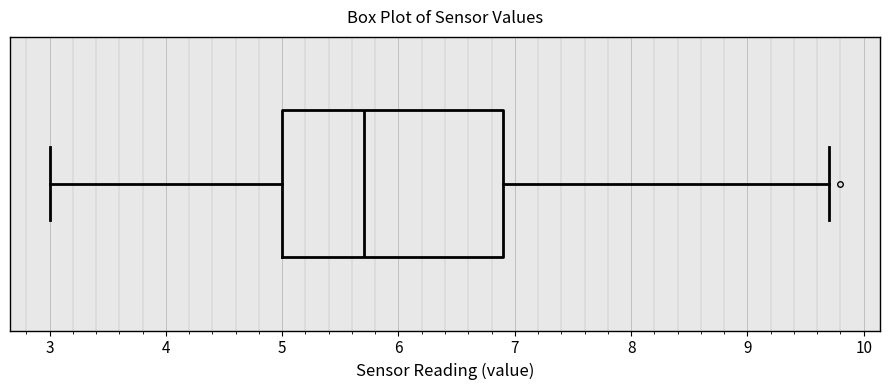

Transcribe this box plot: give where the median line is, the range the box spans, and where the two whiskers end, as read against the x-axis. The values are not printed on the chart, so give them approximately, as read against the axis.

median 5.7, box 5.0 to 6.9, whiskers 3.0 to 9.7